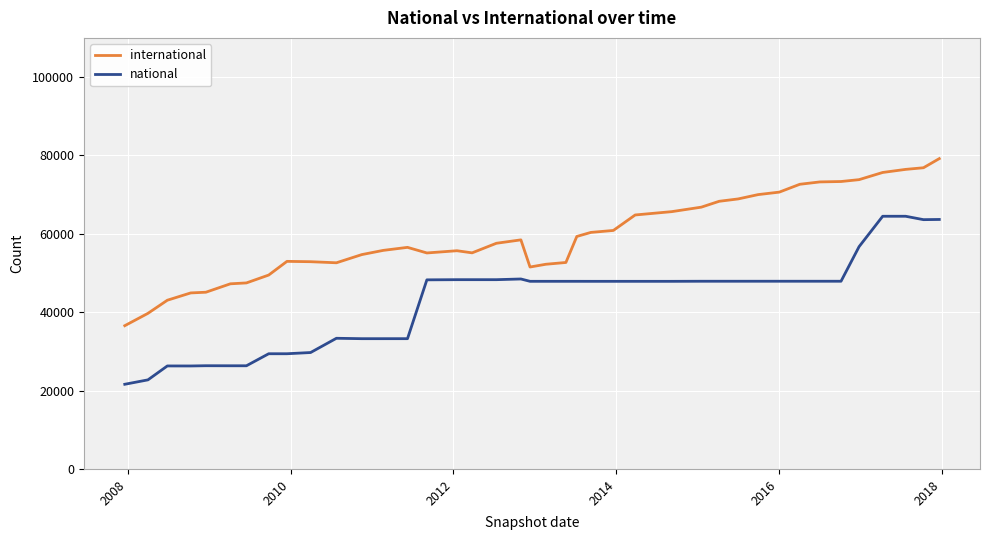

True or false: international and national intersect in this chart.

False